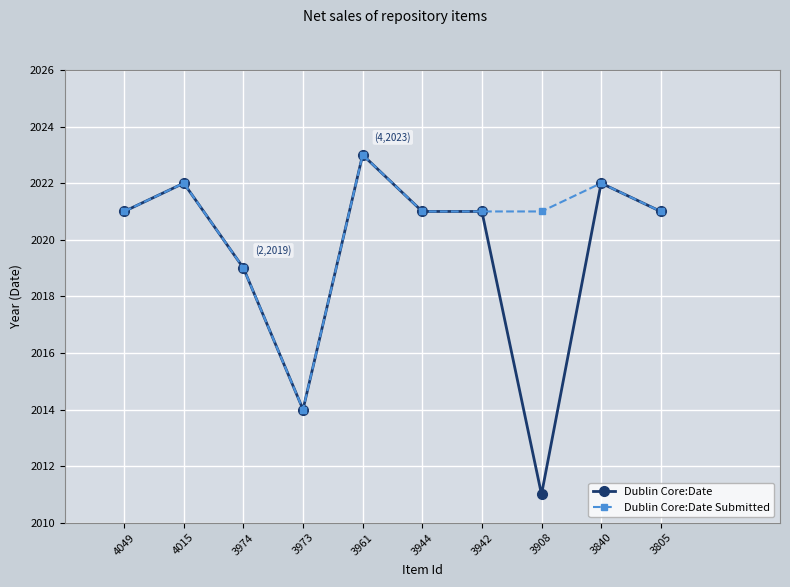

Rank the series by their average value, from highest to lowest.

Dublin Core:Date Submitted, Dublin Core:Date